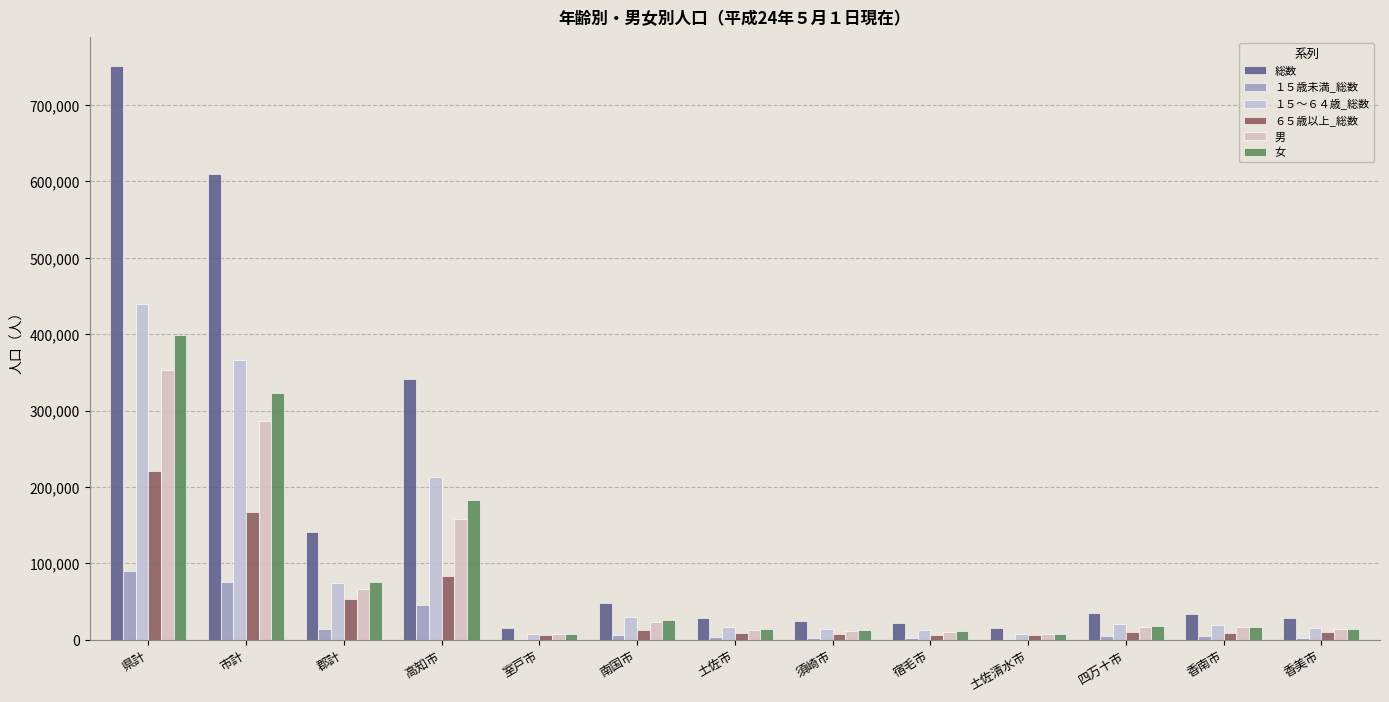

What is the total value across all series at 香南市?

100302